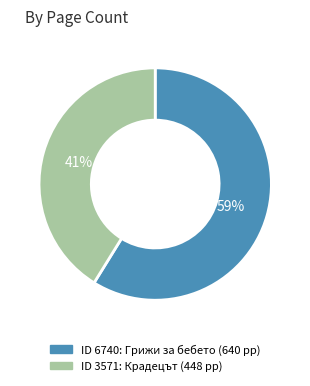

Does any single category account for the majority?

Yes